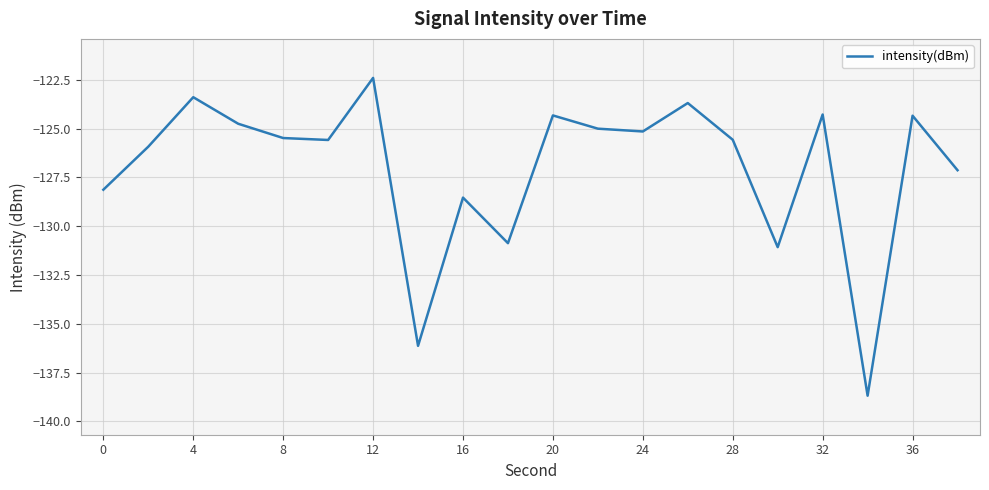

Reading left to right, list all the values displayed in this chart.

-128.1	-125.9	-123.4	-124.7	-125.5	-125.6	-122.4	-136.1	-128.5	-130.9	-124.3	-125.0	-125.1	-123.7	-125.6	-131.1	-124.3	-138.7	-124.3	-127.1